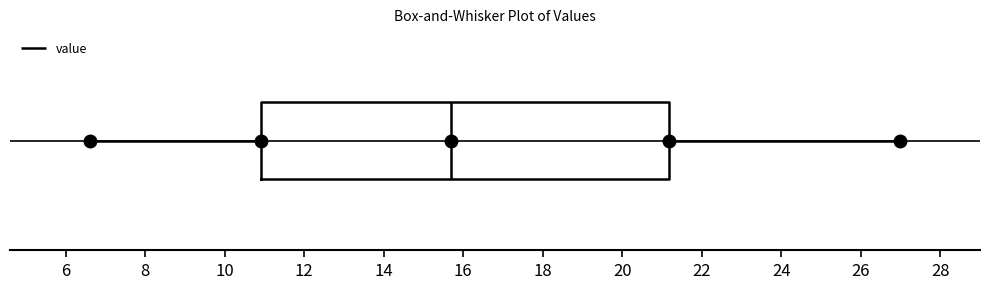

Read this box plot against the x-axis: the position of the median line, the range covered by the box, and the ends of both whiskers. The values are not printed on the chart, so give them approximately, as read against the axis.

median 15.8, box 11.0 to 21.2, whiskers 6.6 to 27.0